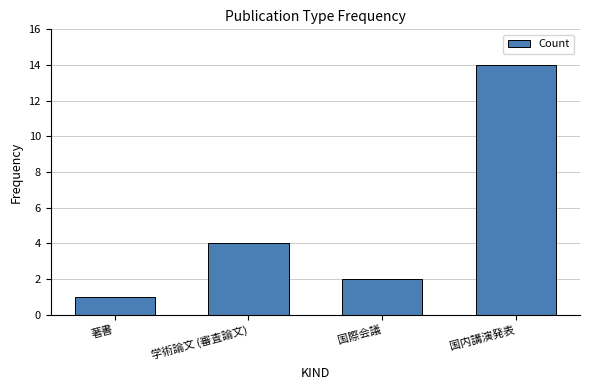

What is the sum of the values at 学術論文 (審査論文) and 国内講演発表?

18